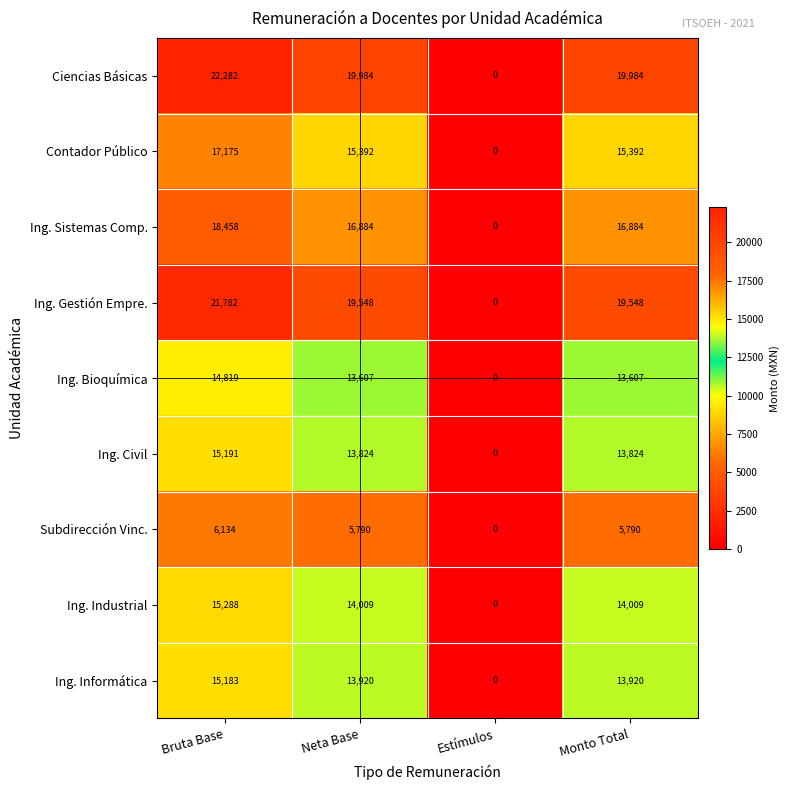

Rank the series by their maximum value, from highest to lowest.

Ciencias Básicas, Ing. Gestión Empre., Ing. Sistemas Comp., Contador Público, Ing. Industrial, Ing. Civil, Ing. Informática, Ing. Bioquímica, Subdirección Vinc.